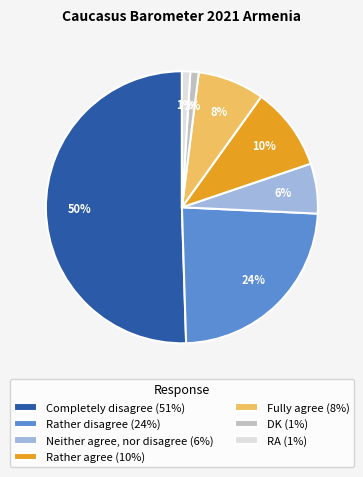

Between Neither agree, nor disagree (6%) and Rather disagree (24%), which is larger?

Rather disagree (24%)